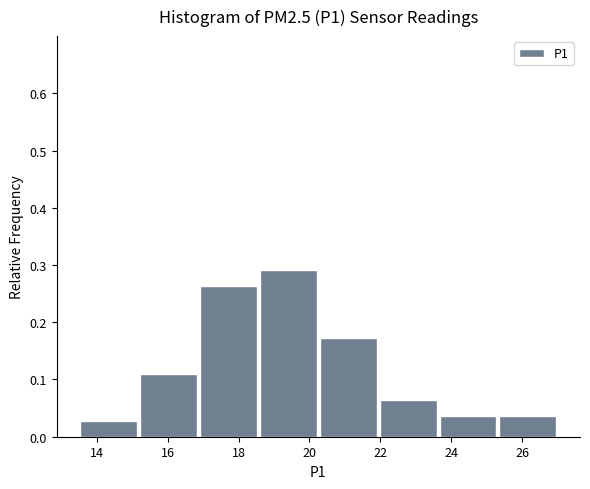

Reading left to right, list every bar in this chart as the range it spans on the x-axis followed by its height. Neither the bar edges nor the heights are printed on the chart, so give them approximately, as read against the axes.

13.6 to 15.2: 0.03
15.2 to 16.8: 0.11
16.8 to 18.6: 0.26
18.6 to 20.2: 0.29
20.2 to 22.0: 0.17
22.0 to 23.6: 0.06
23.6 to 25.4: 0.04
25.4 to 27.0: 0.04